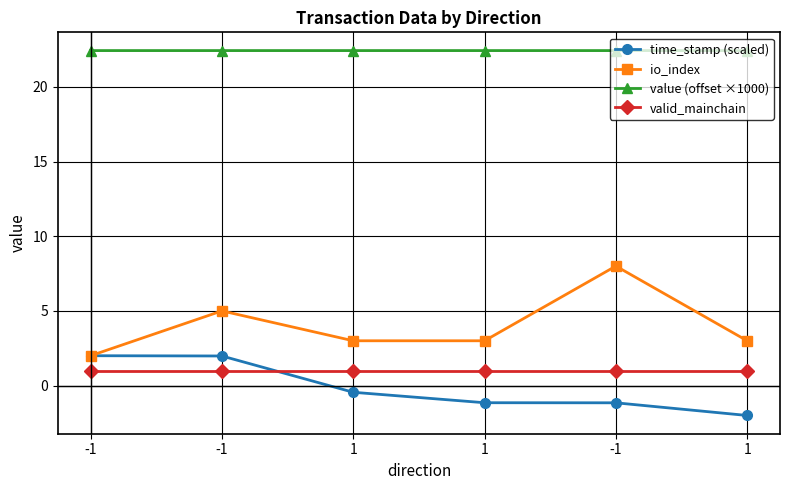

How many lines are shown in the chart?

4